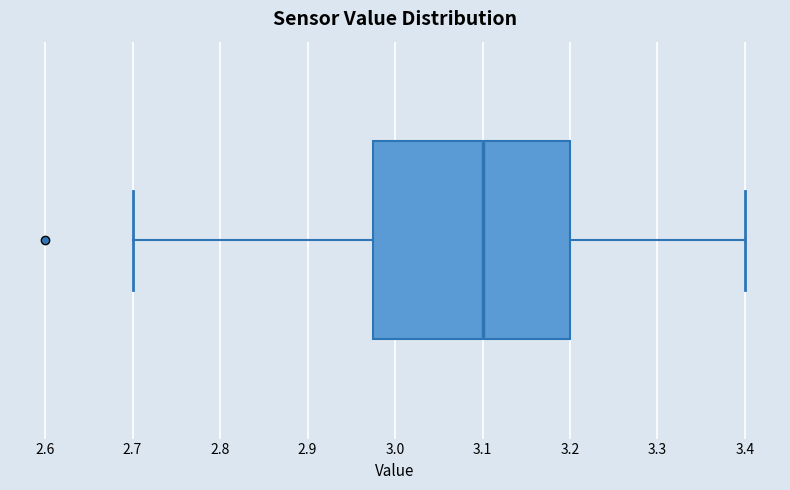

Where is the left edge of the box on the x-axis? The values are not printed on the chart, so give them approximately, as read against the axis.

2.98